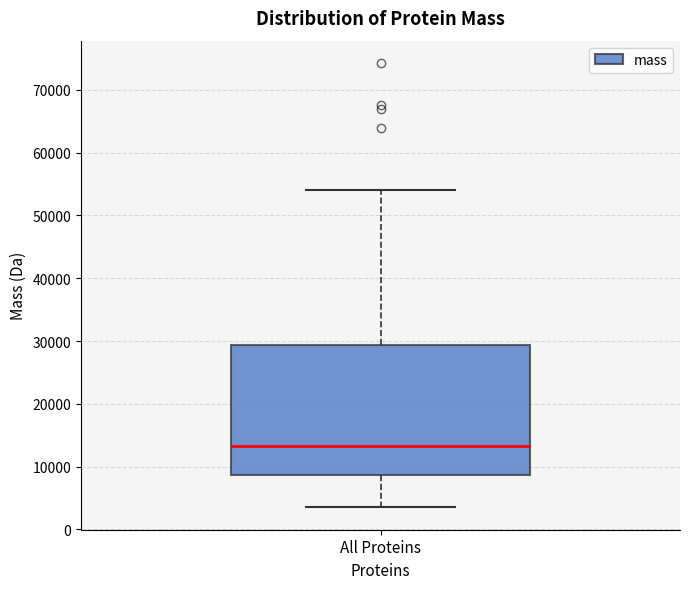

Transcribe this box plot: give where the median line is, the range the box spans, and where the two whiskers end, as read against the y-axis. The values are not printed on the chart, so give them approximately, as read against the axis.

median 13000, box 9000 to 29000, whiskers 3000 to 54000